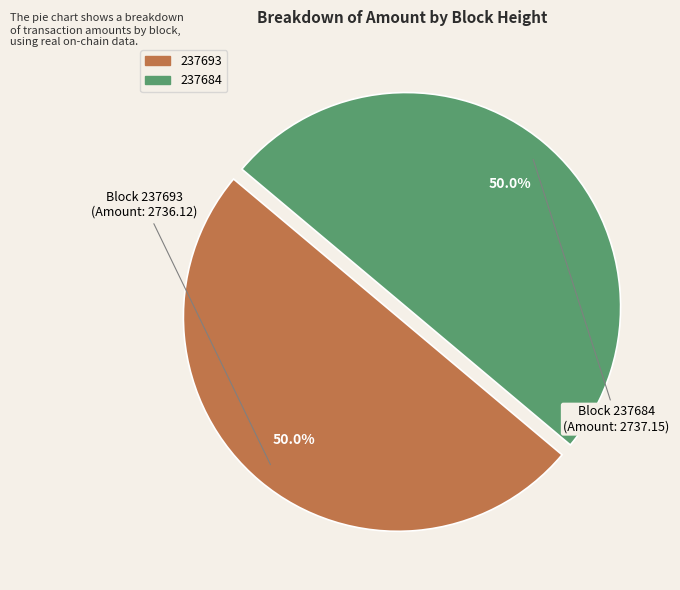

Combined, do 237684 and 237693 account for over 50%?

Yes